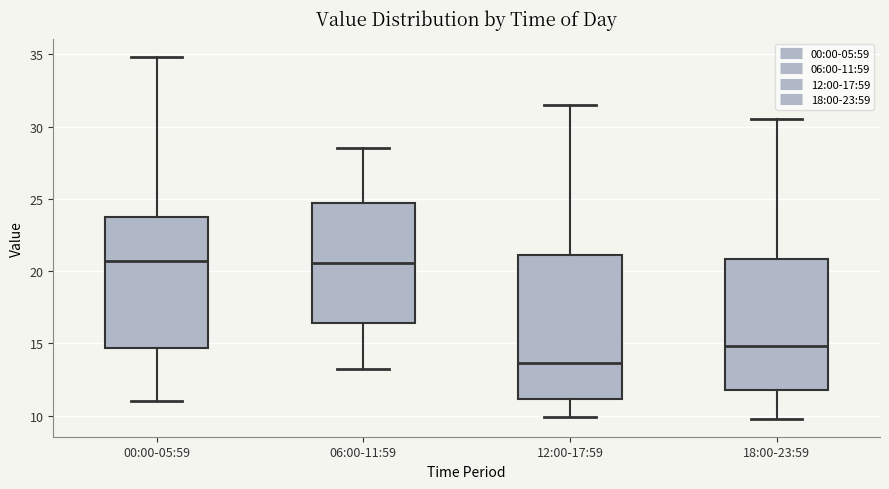

Which box's median line is the lowest?

12:00-17:59